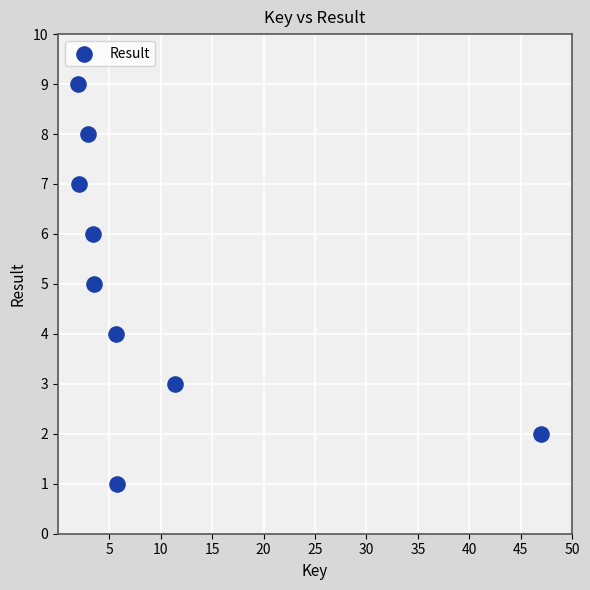

What is the range of Y values (max minus min)?

8